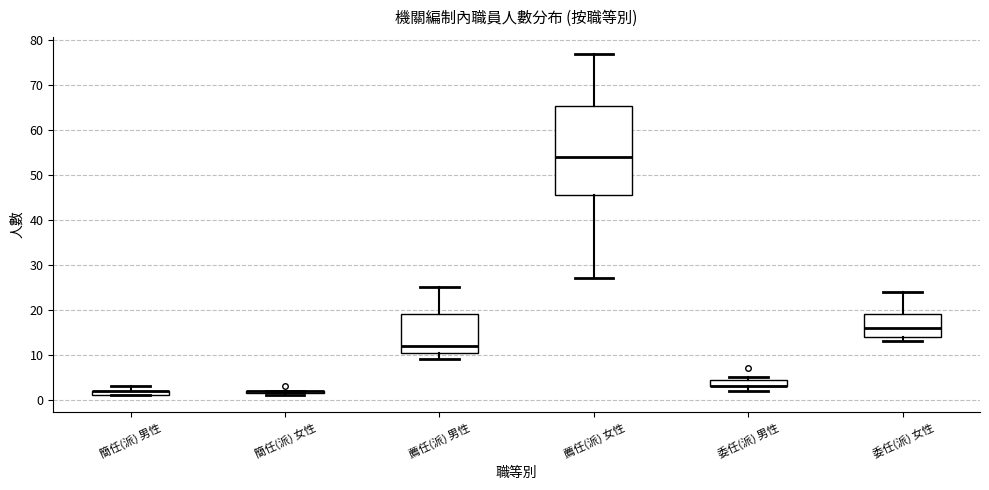

Which box is the tallest, from its lower edge to its upper edge?

薦任(派) 女性